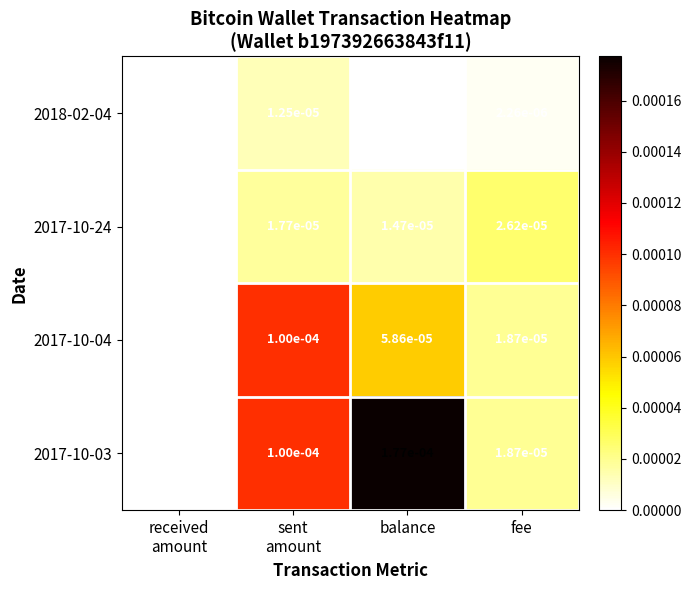

At which category does the chart reach its peak across all series?

balance